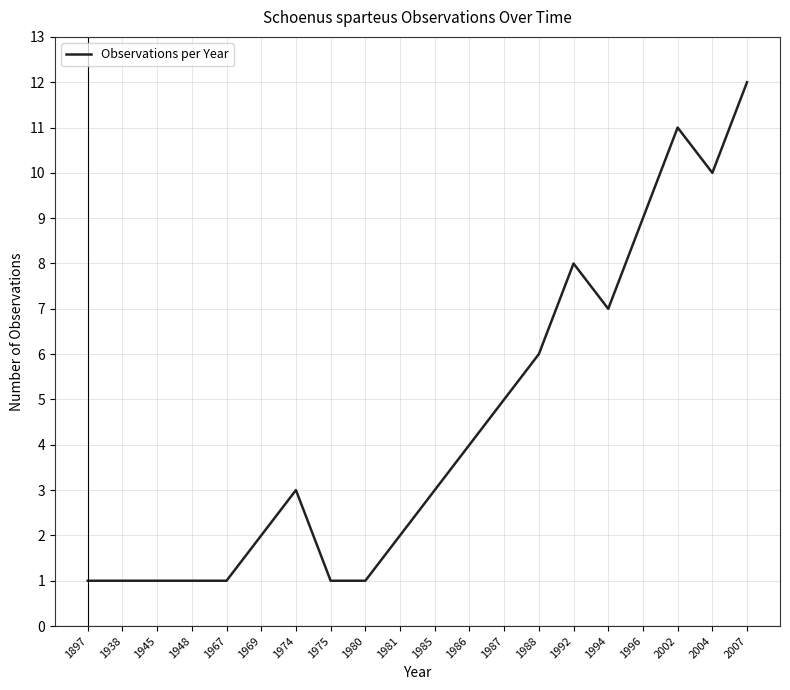

At which label is the value closest to 6?

1988